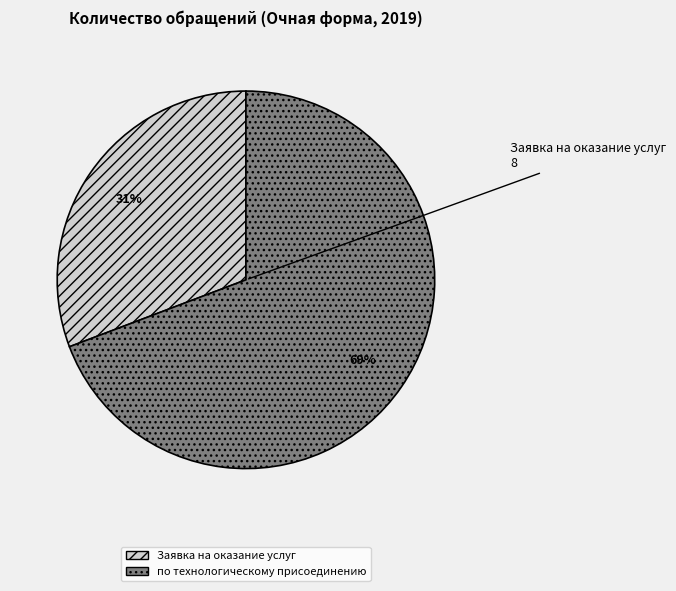

True or false: Заявка на оказание услуг accounts for 31% of the total.

True